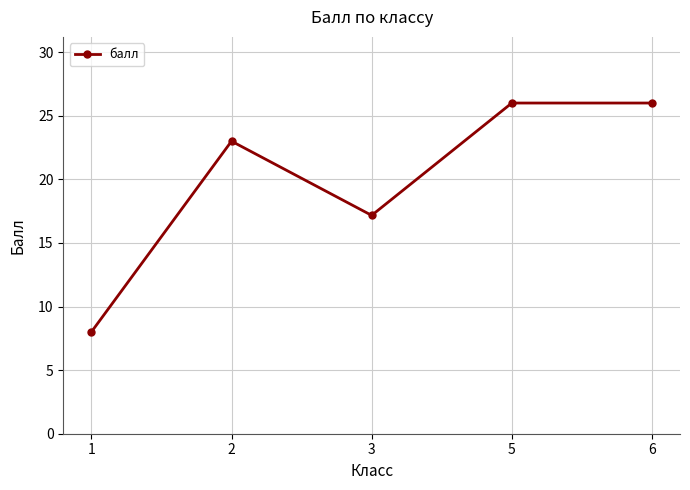

What value does the data have at 2?

23.0